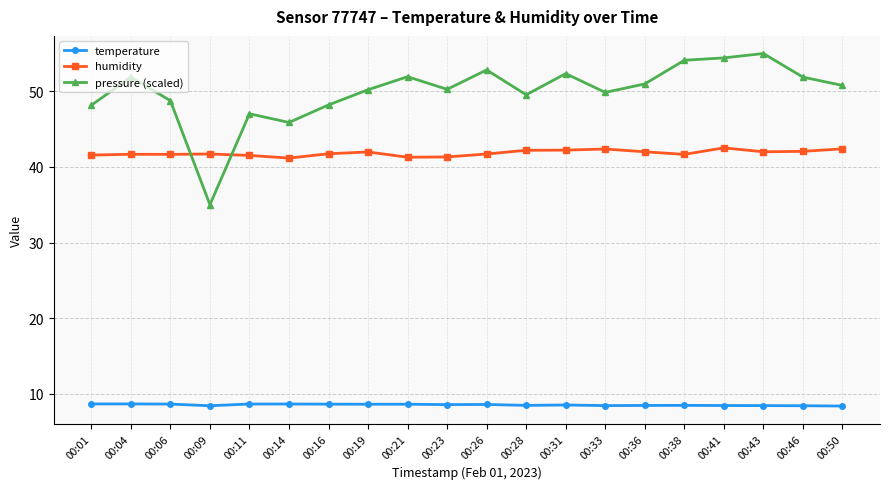

At which category does pressure (scaled) reach its first local valley?

00:09